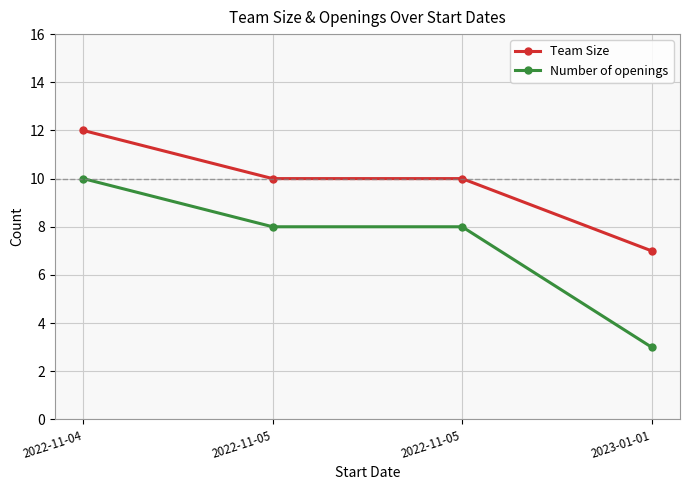

The value of Team Size at 2022-11-05 is 7. True or false?

False